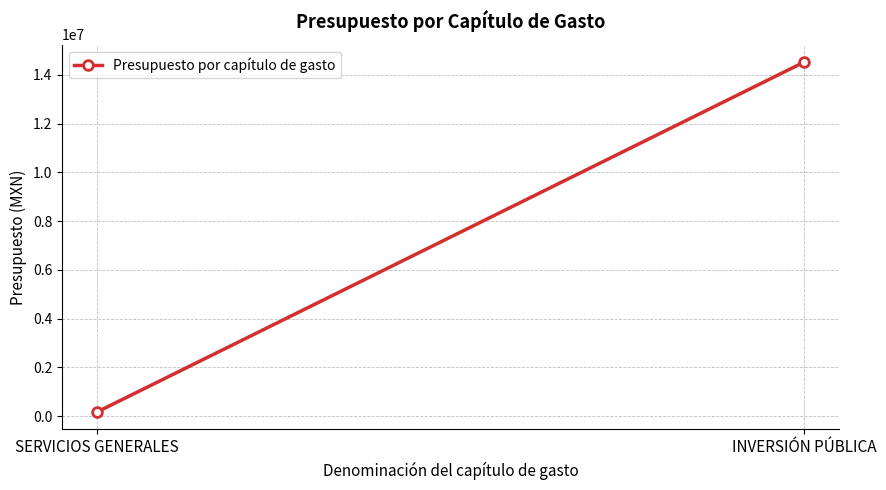

Reading left to right, extract all data points from this chart.

178408.0	14516093.9